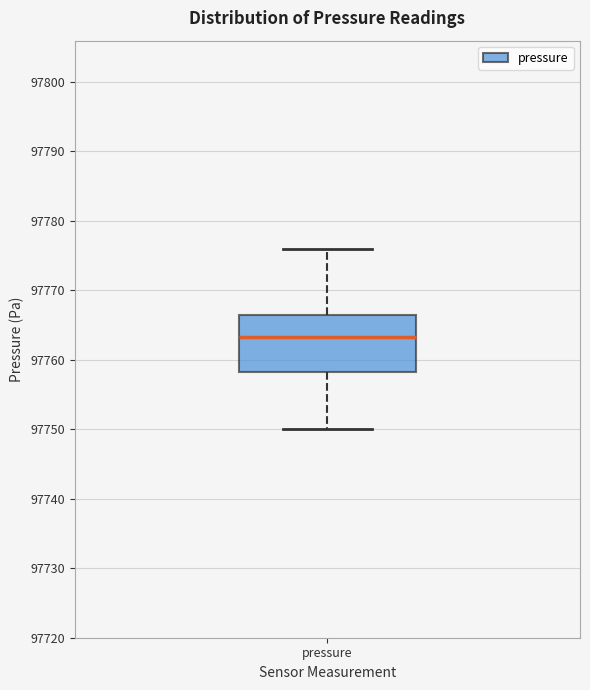

Where does the lower whisker of the box for pressure end on the y-axis? The values are not printed on the chart, so give them approximately, as read against the axis.

97750